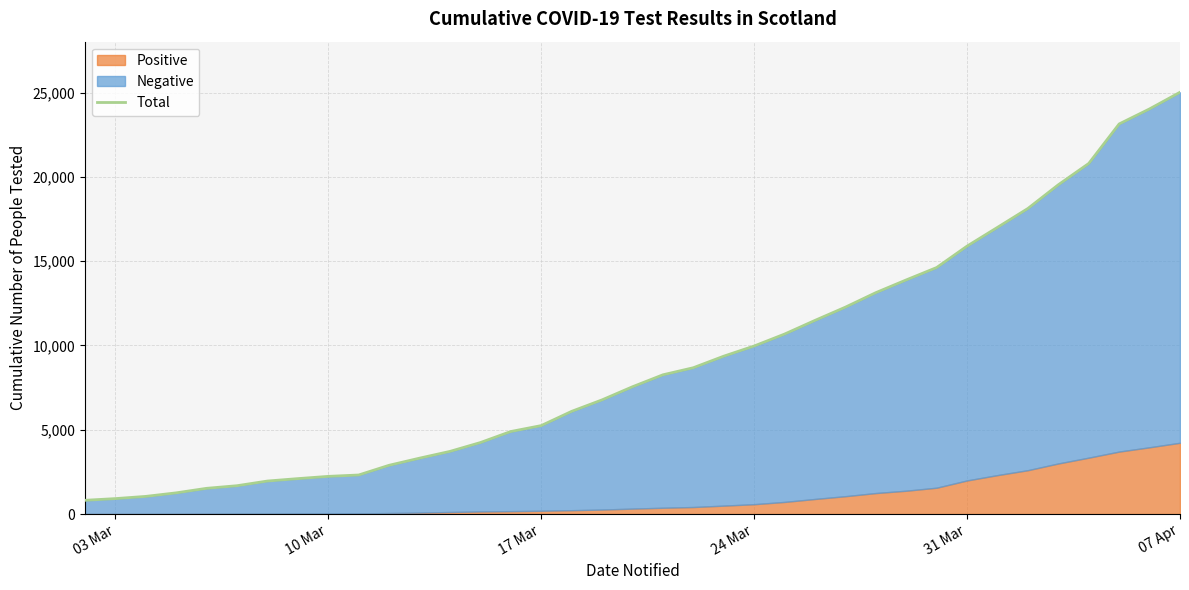

What is the difference between the maximum and minimum values?

24207